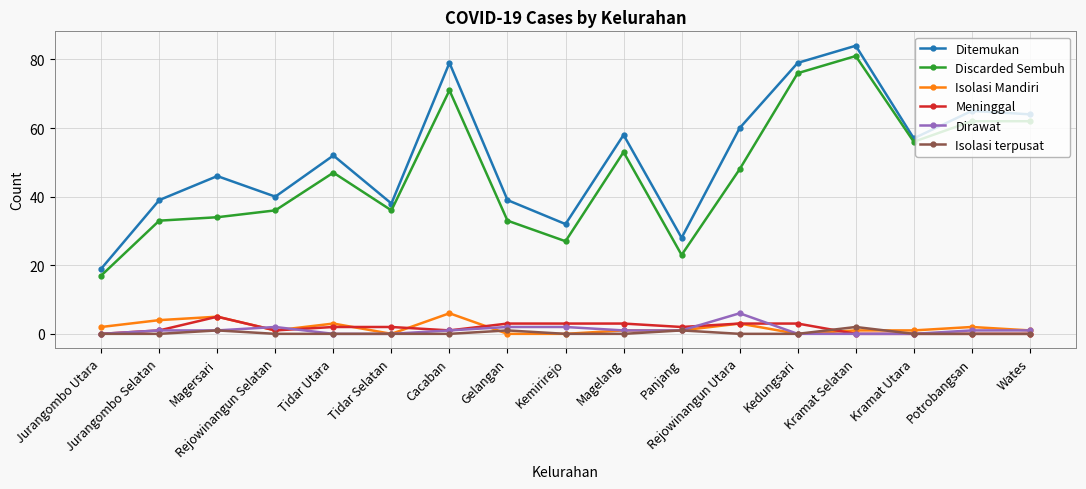

What is the label of the 10th point from the left?

Magelang